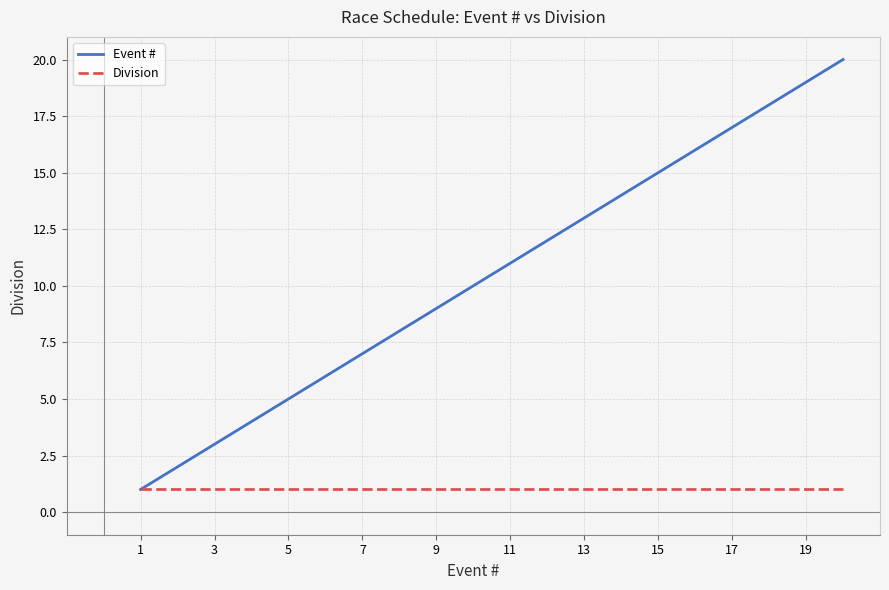

Rank the series by their maximum value, from lowest to highest.

Division, Event #